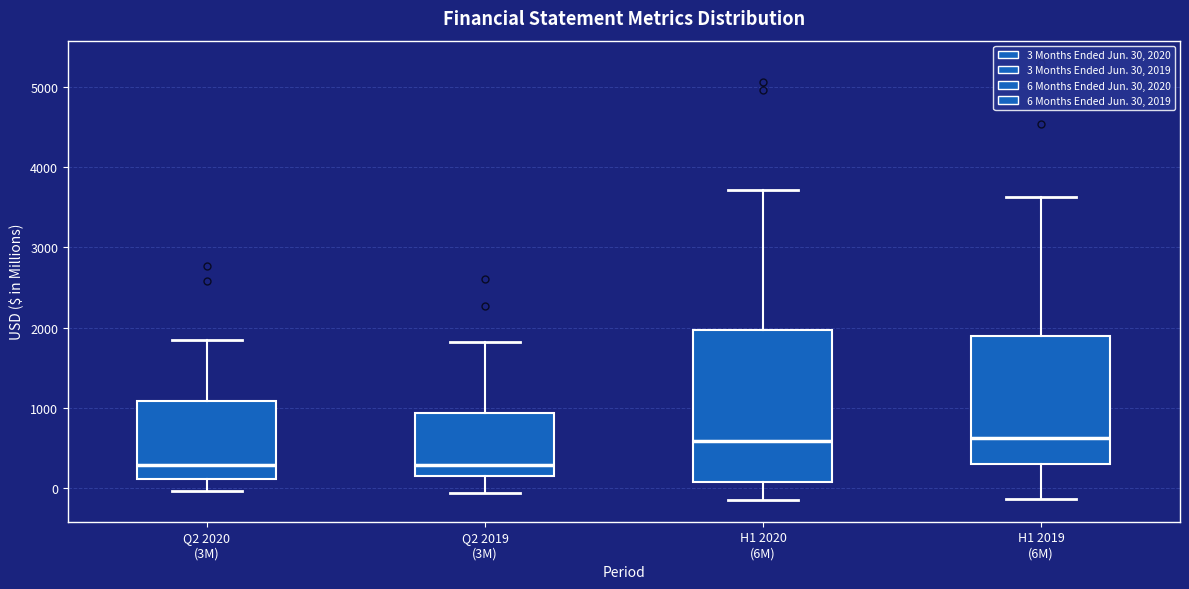

Reading left to right, transcribe this box plot: for each box, give where its median line is, the range the box spans, and where its two whiskers end, as read against the y-axis. The values are not printed on the chart, so give them approximately, as read against the axis.

Q2 2020 (3M): median 300, box 100 to 1100, whiskers 0 to 1900
Q2 2019 (3M): median 300, box 100 to 900, whiskers -100 to 1800
H1 2020 (6M): median 600, box 100 to 2000, whiskers -100 to 3700
H1 2019 (6M): median 600, box 300 to 1900, whiskers -100 to 3600